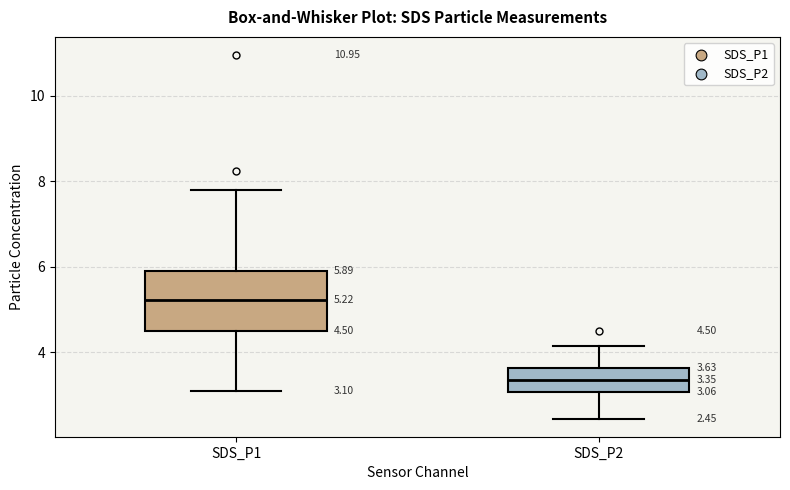

Which box is the tallest, from its lower edge to its upper edge?

SDS_P1